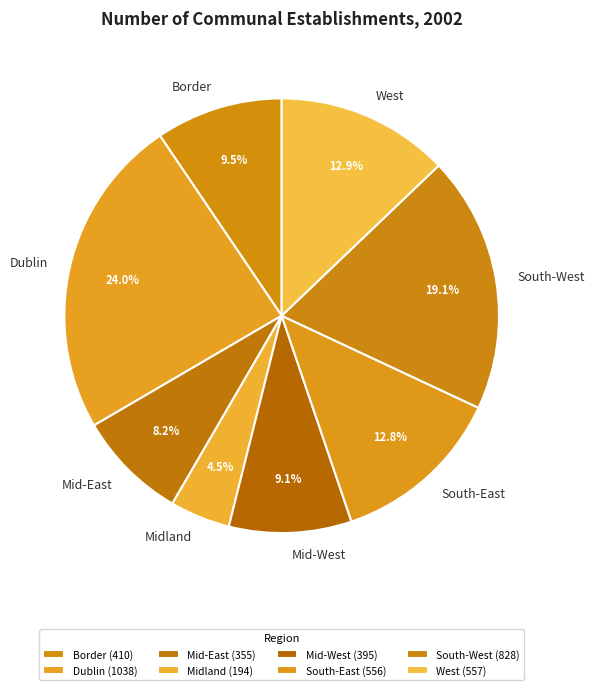

Does Dublin represent more than half of the total?

No